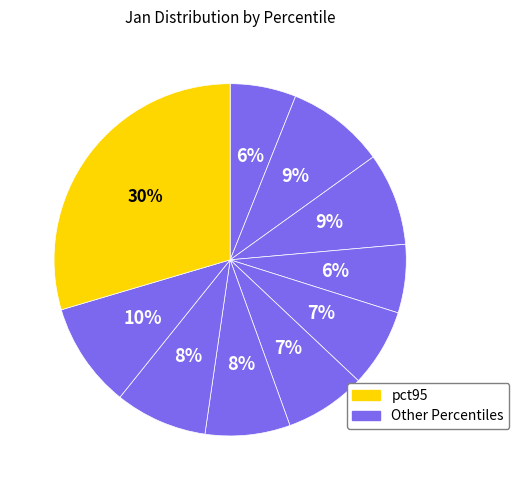

How many slices are in this pie chart?

10